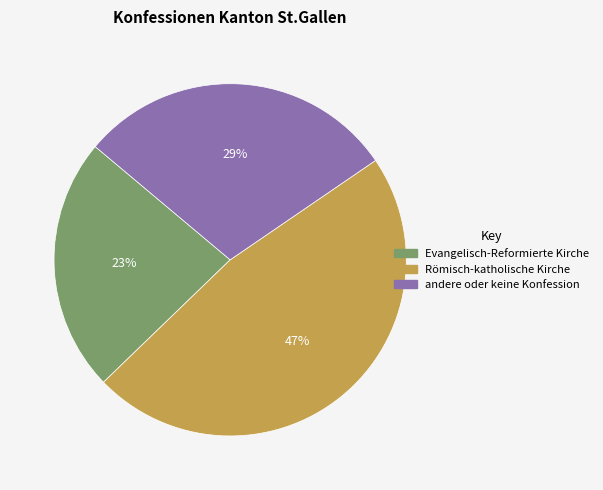

Is it true that Römisch-katholische Kirche is 47% of the pie?

True